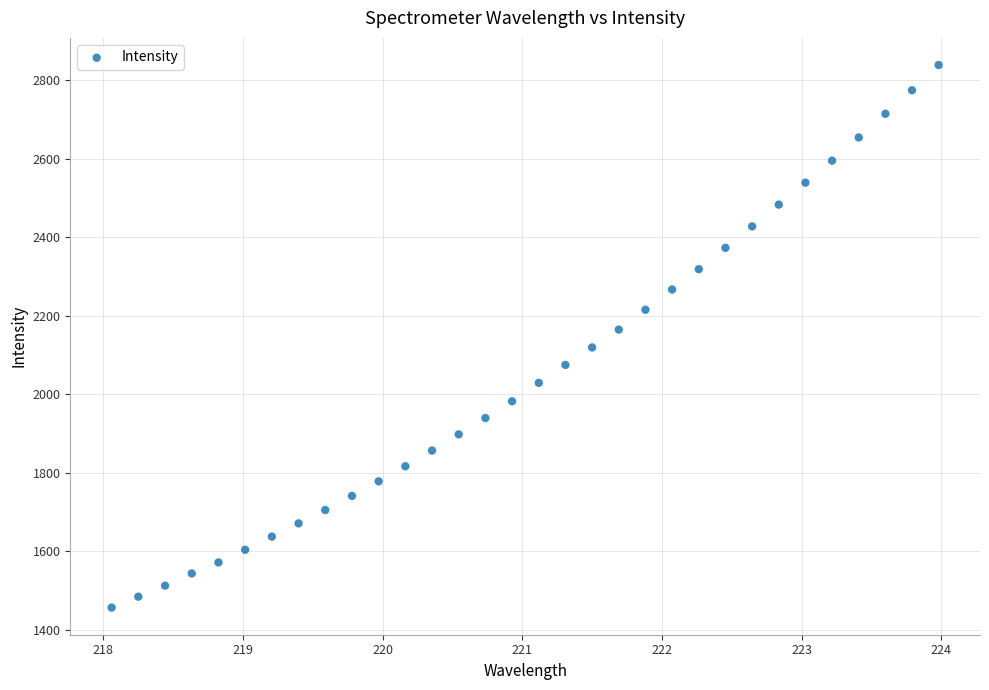

What is the range of X values (max minus min)?

5.9